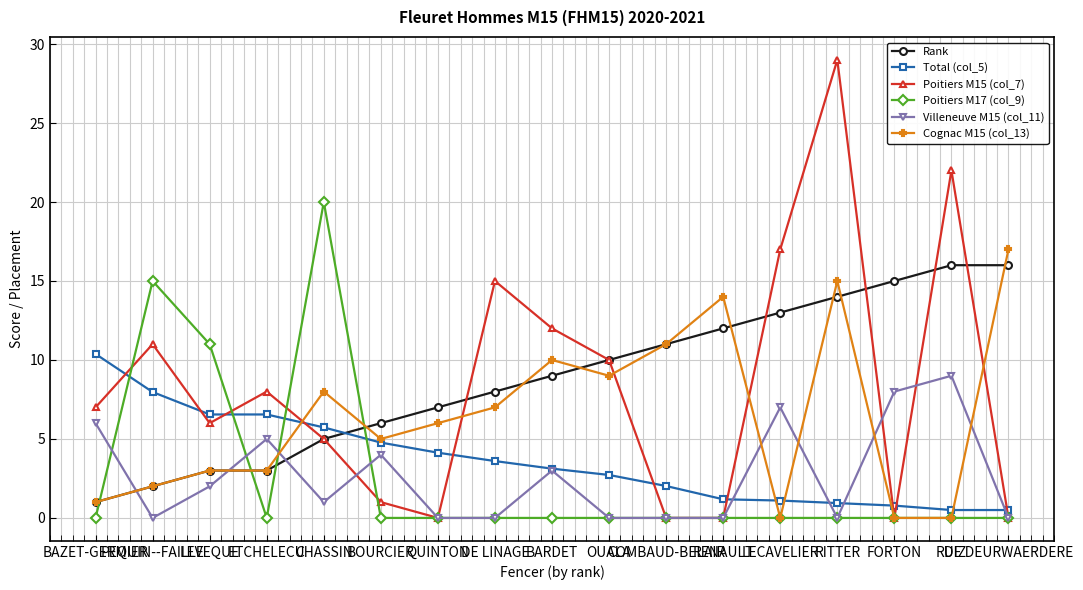

After their last crossing, which series has the higher values: Total (col_5) or Rank?

Rank